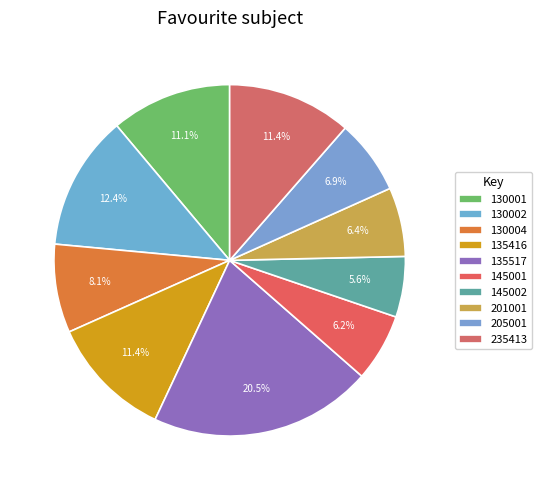

How much of the chart is everything except 205001?

93.1%